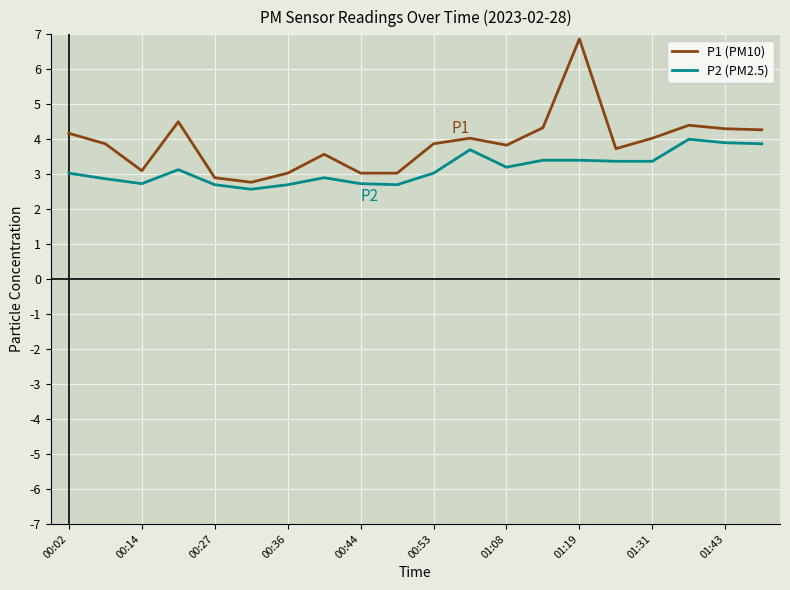

What is the highest value of the P1 (PM10) series?

6.9